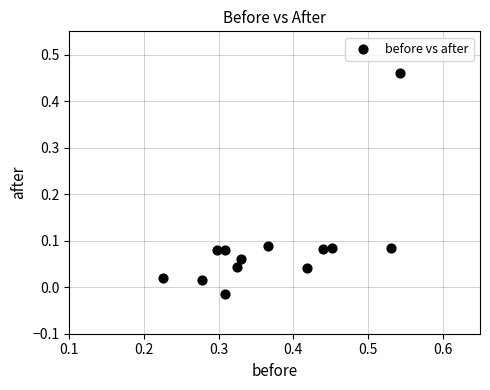

Count the number of points in this scatter plot.

13